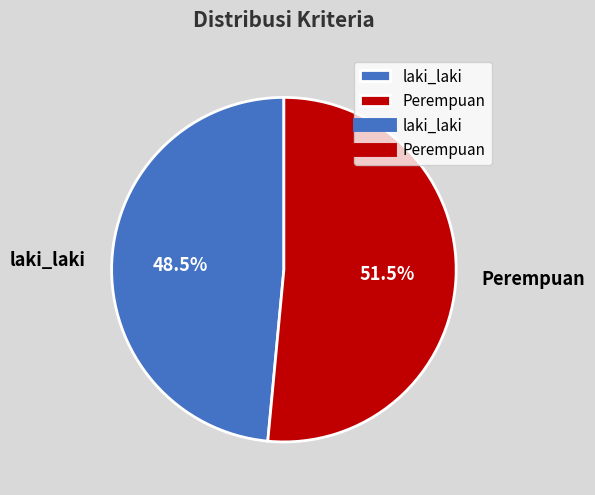

To the nearest percent, what is the combined percentage of Perempuan and laki_laki?

100%